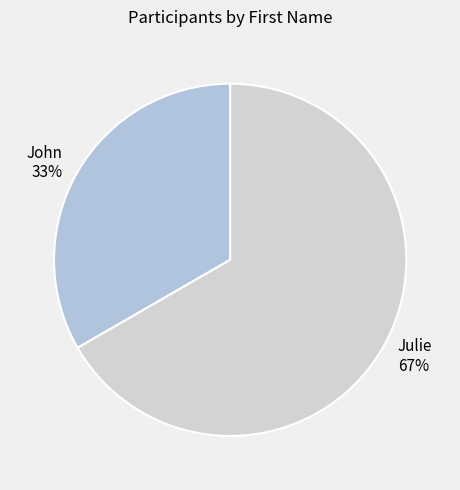

Does Julie account for over 50% of the chart?

Yes